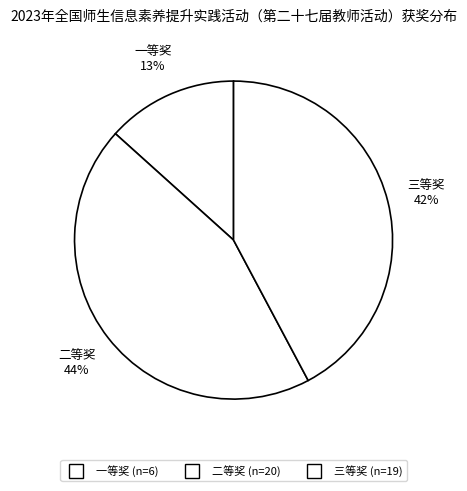

True or false: 三等奖 accounts for 42% of the total.

True